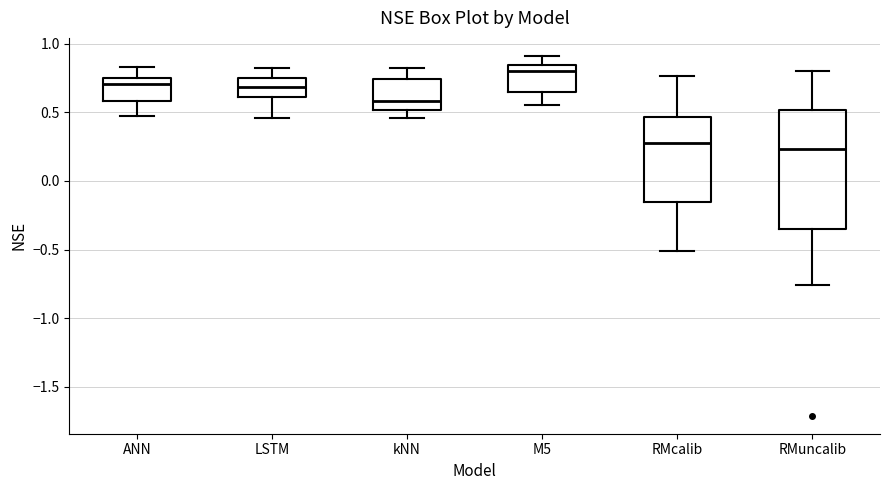

Reading left to right, read every box against the y-axis: the position of its median line, the range the box covers, and the ends of its whiskers. The values are not printed on the chart, so give them approximately, as read against the axis.

ANN: median 0.70, box 0.60 to 0.75, whiskers 0.45 to 0.85
LSTM: median 0.70, box 0.60 to 0.75, whiskers 0.45 to 0.80
kNN: median 0.60, box 0.50 to 0.75, whiskers 0.45 to 0.80
M5: median 0.80, box 0.65 to 0.85, whiskers 0.55 to 0.90
RMcalib: median 0.30, box -0.15 to 0.45, whiskers -0.50 to 0.75
RMuncalib: median 0.25, box -0.35 to 0.50, whiskers -0.75 to 0.80